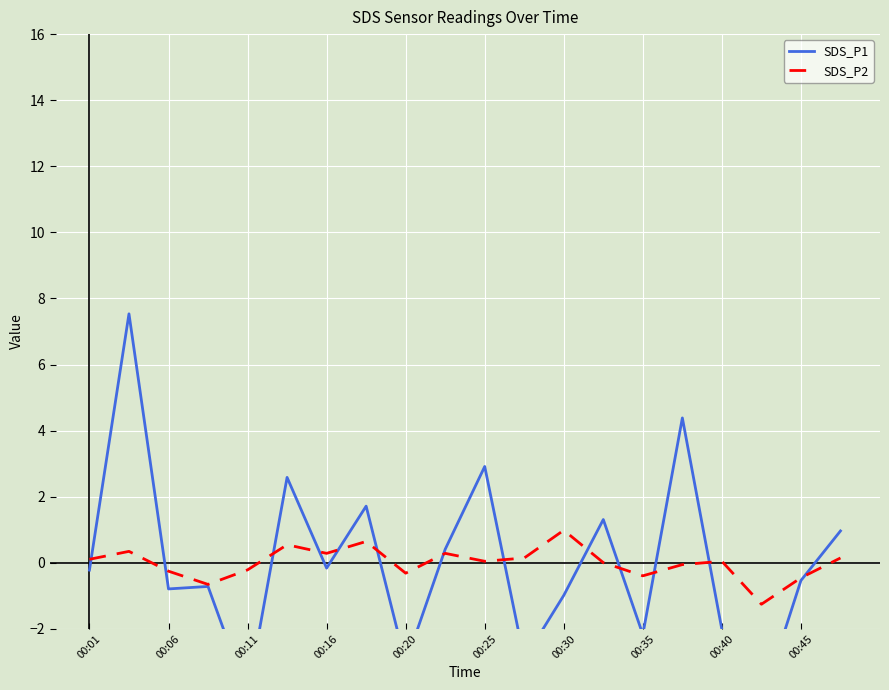

True or false: SDS_P2 has a value of -0.5 at 00:45.

True